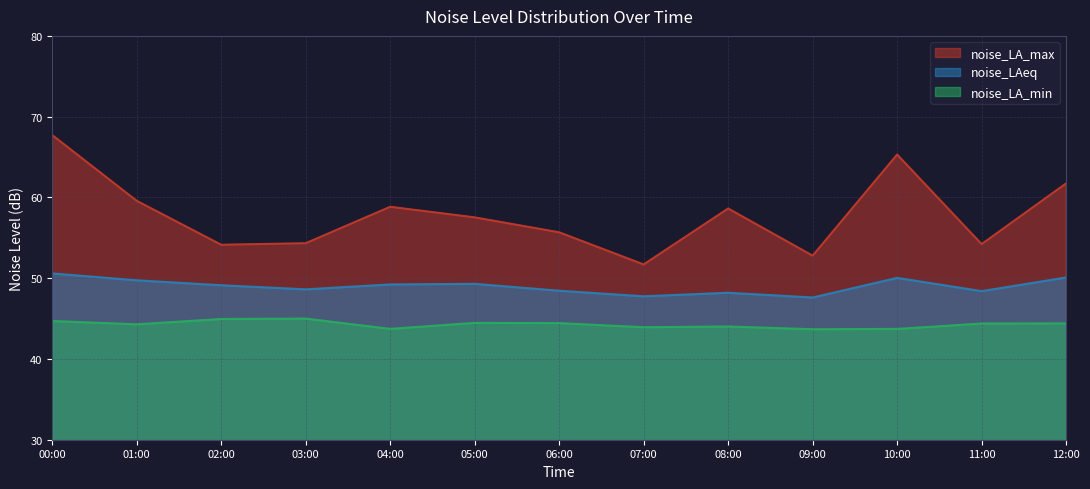

True or false: noise_LAeq has a value of 25.5 at 10:00.

False